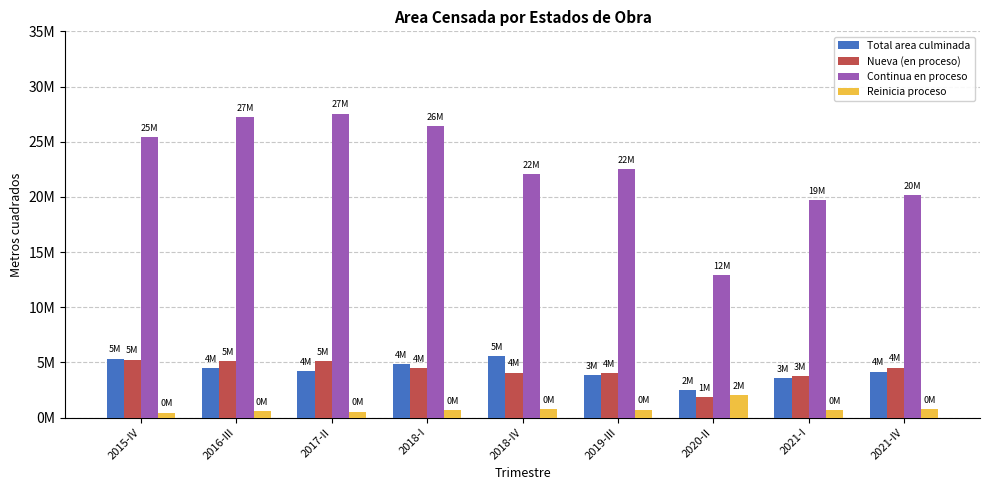

Is it true that Nueva (en proceso) equals 5672484 at 2021-I?

False